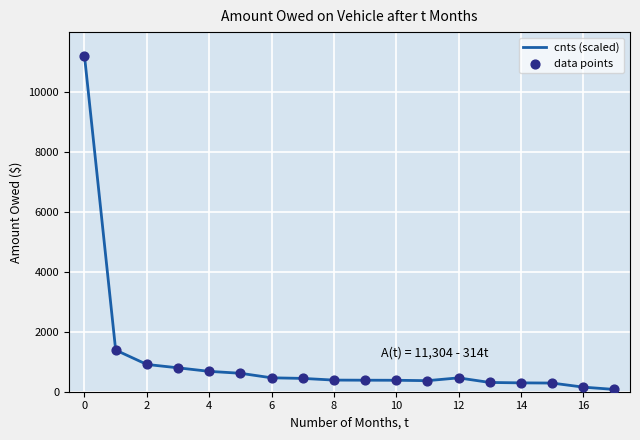

What is the maximum value shown in the chart?

11208.6